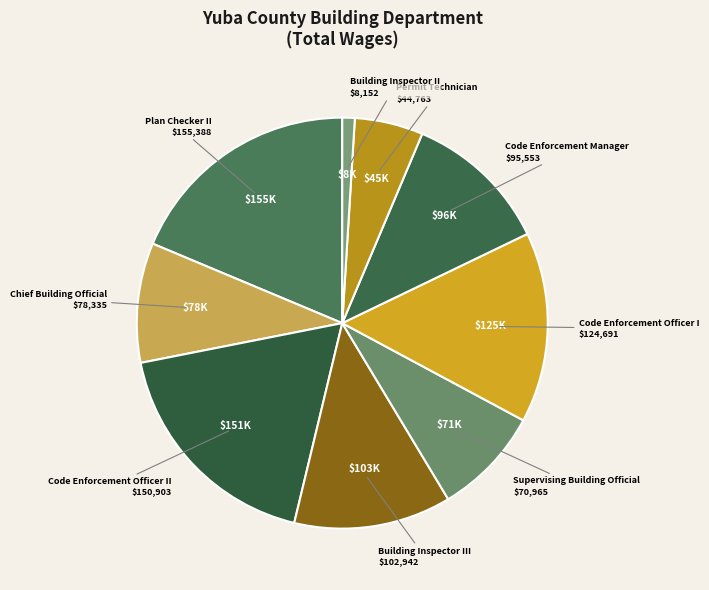

Is it true that Building Inspector II is 11% of the pie?

False